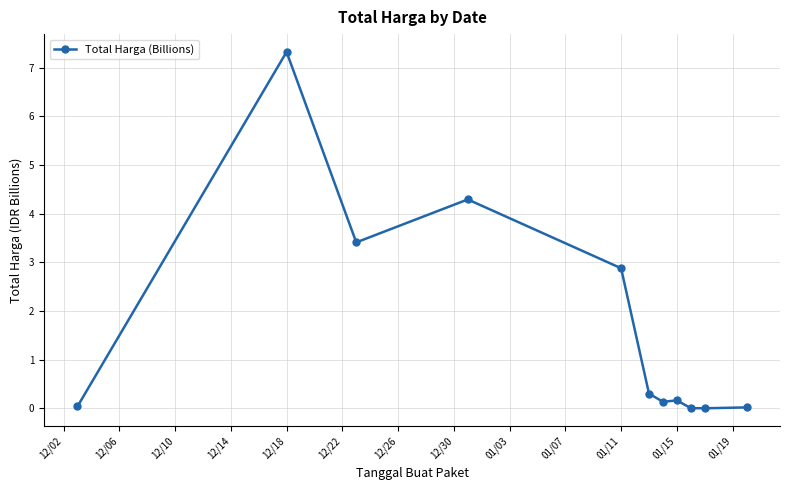

What is the maximum value shown in the chart?

7.3